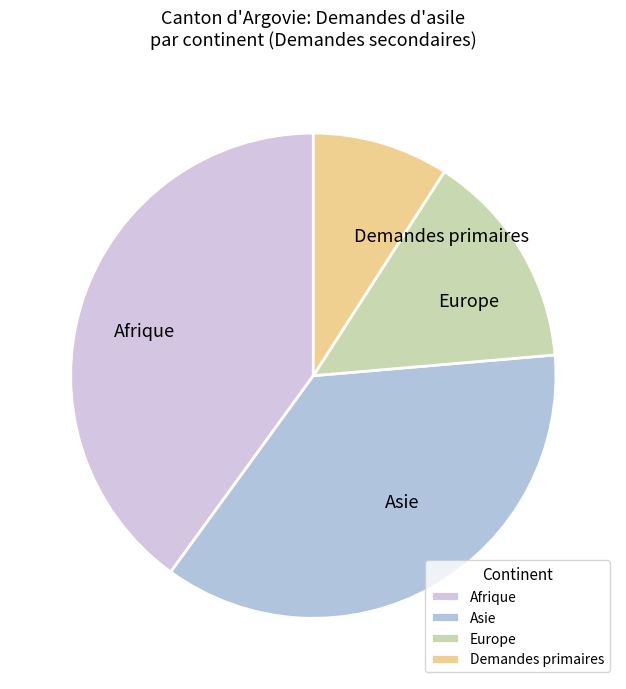

Which has a higher value, Demandes primaires or Europe?

Europe